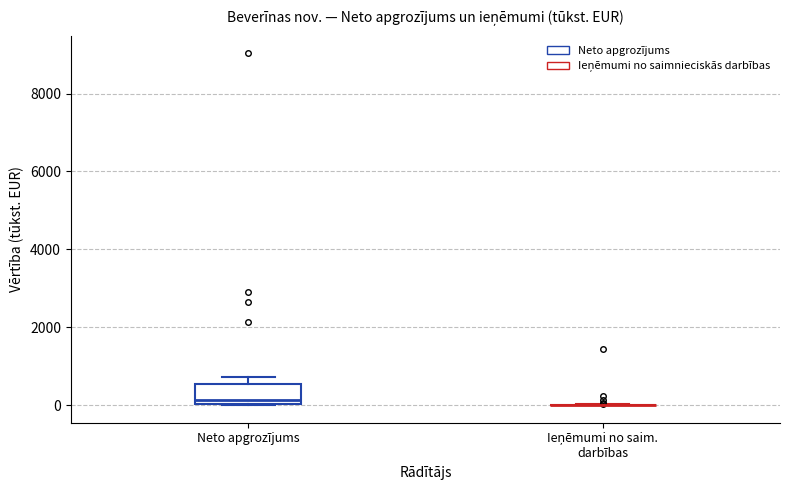

Comparing the boxes themselves (not the whiskers), which one is the tallest?

Neto apgrozījums